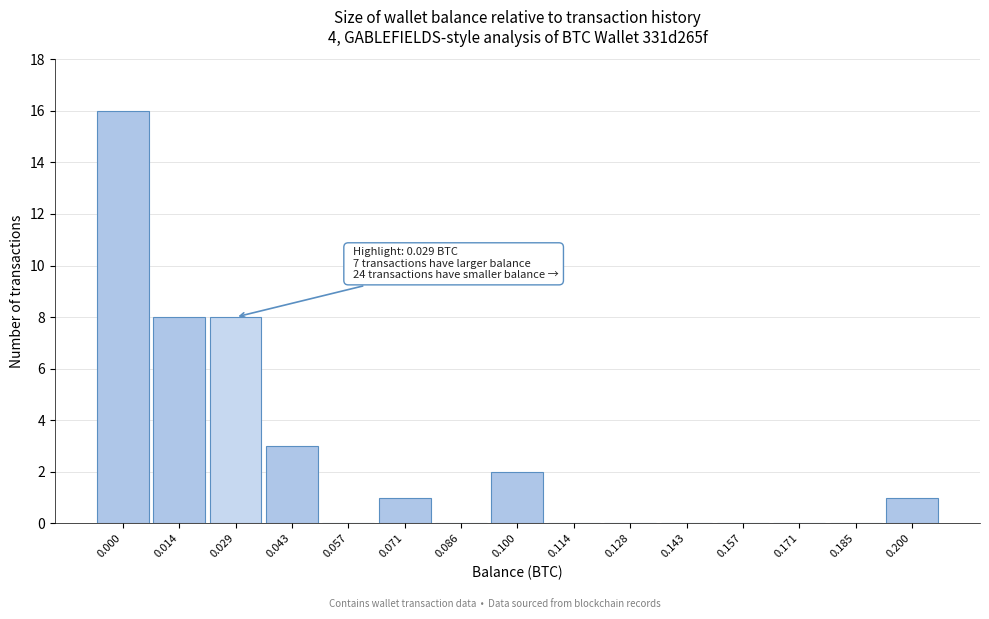

Reading right to left, transcribe all the data shown in this chart.

0.200=1	0.185=0	0.171=0	0.157=0	0.143=0	0.128=0	0.114=0	0.100=2	0.086=0	0.071=1	0.057=0	0.043=3	0.029=8	0.014=8	0.000=16